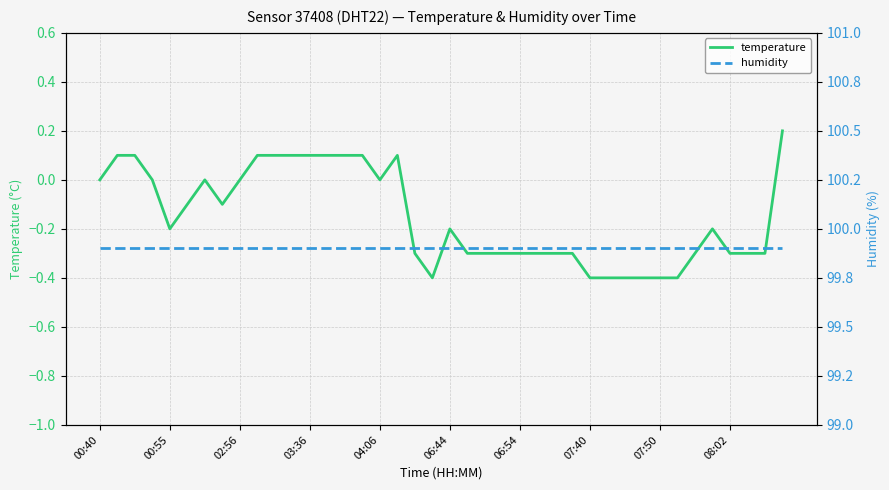

Reading right to left, what are all the values shown in this chart?

temperature: 0.2	-0.3	-0.3	-0.3	-0.2	-0.3	-0.4	-0.4	-0.4	-0.4	-0.4	-0.4	-0.3	-0.3	-0.3	-0.3	-0.3	-0.3	-0.3	-0.2	-0.4	-0.3	0.1	0.0	0.1	0.1	0.1	0.1	0.1	0.1	0.1	0.0	-0.1	0.0	-0.1	-0.2	0.0	0.1	0.1	0.0
humidity: 99.9	99.9	99.9	99.9	99.9	99.9	99.9	99.9	99.9	99.9	99.9	99.9	99.9	99.9	99.9	99.9	99.9	99.9	99.9	99.9	99.9	99.9	99.9	99.9	99.9	99.9	99.9	99.9	99.9	99.9	99.9	99.9	99.9	99.9	99.9	99.9	99.9	99.9	99.9	99.9